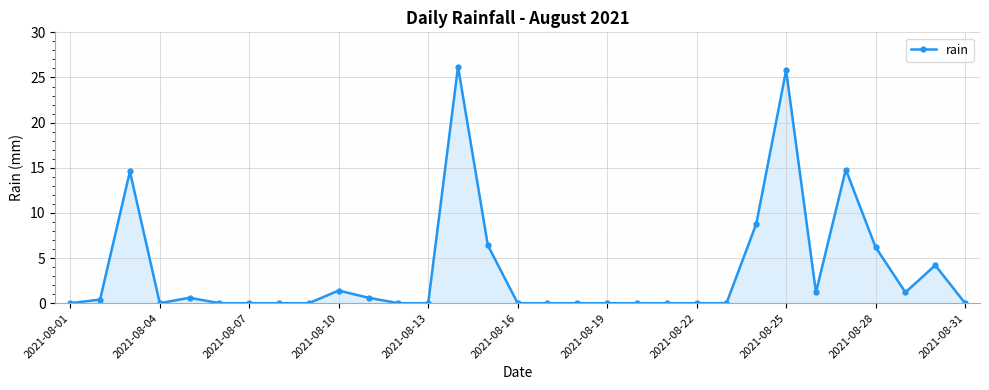

True or false: there are more than 2 points higher than both neighbors.

True